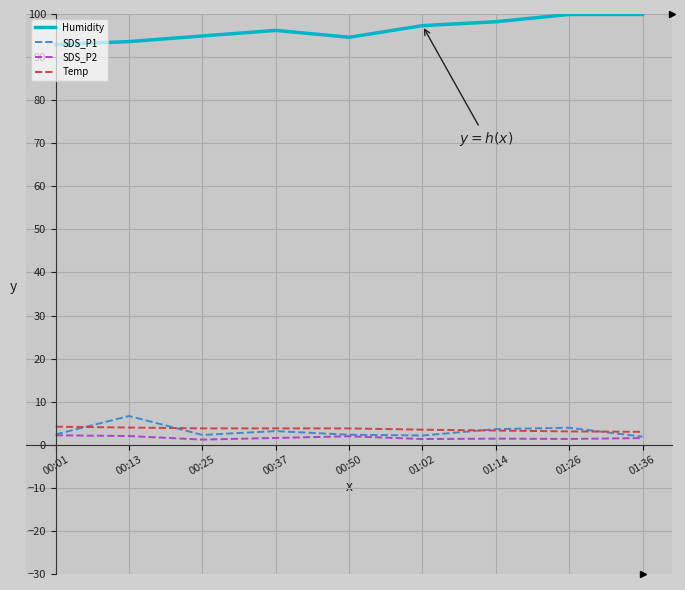

What are all the series names shown in the legend?

Humidity, SDS_P1, SDS_P2, Temp